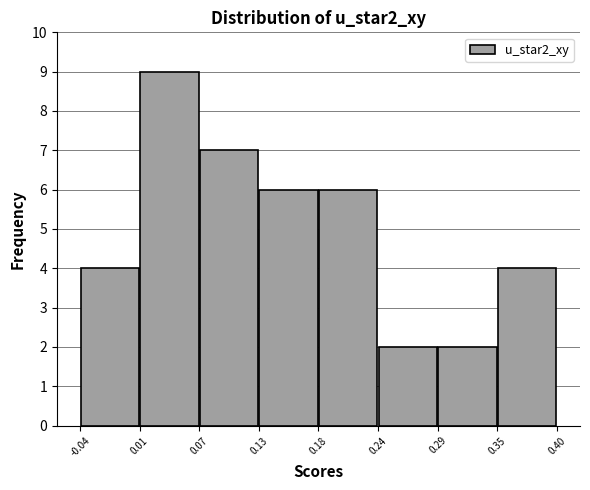

How tall is the bar that spans 0.07 to 0.13 on the x-axis? The values are not printed on the chart, so give them approximately, as read against the axis.

7